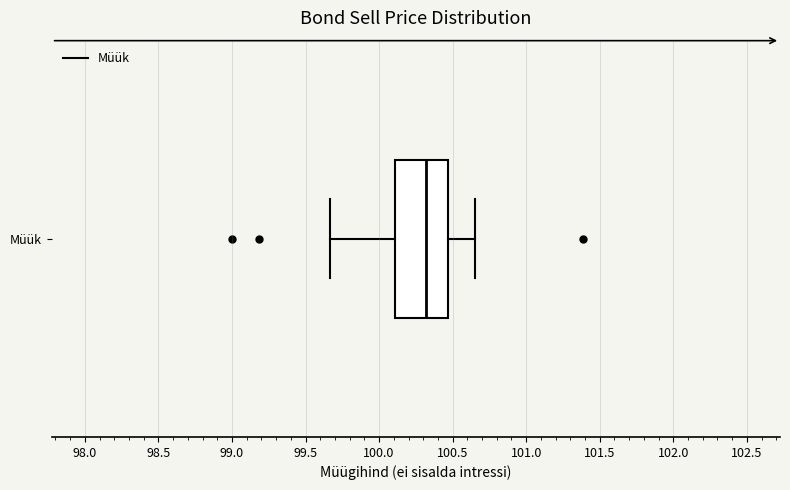

Where does the median line of the box for Müük sit on the x-axis? The values are not printed on the chart, so give them approximately, as read against the axis.

100.30